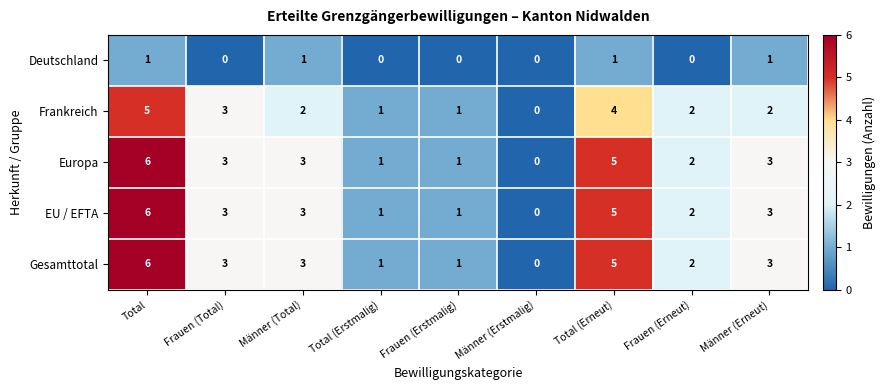

How many series are shown in this chart?

5